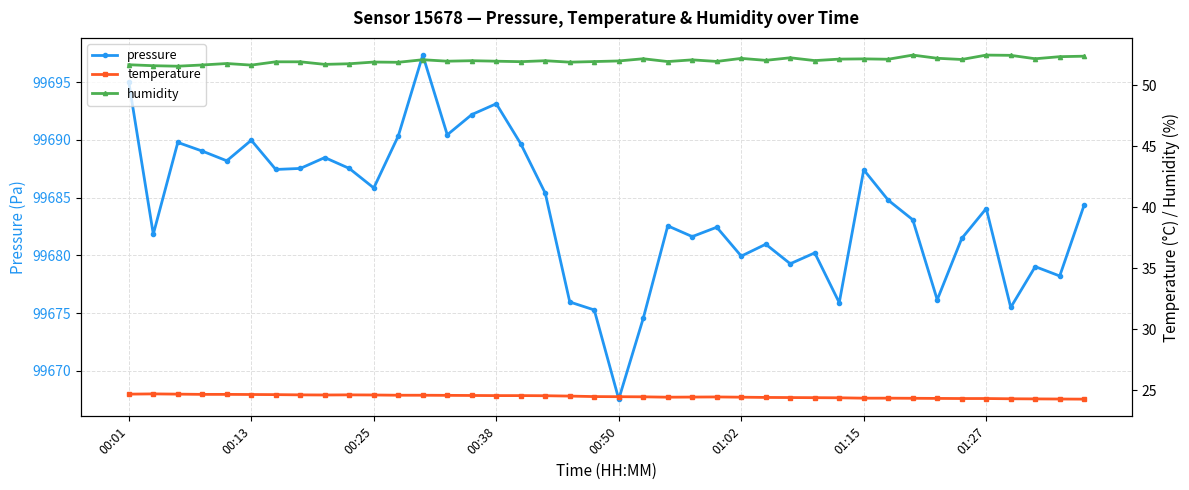

What is the average value of the pressure series?

99684.0